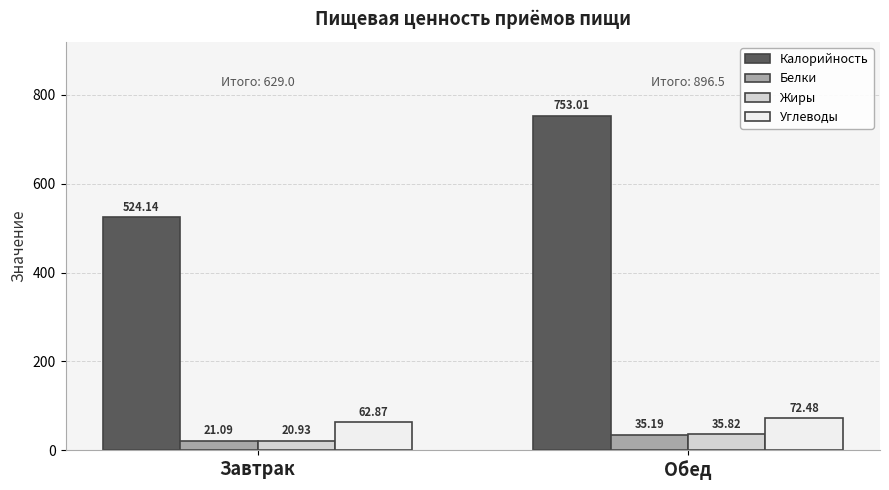

List the labels in order of Жиры value, largest first.

Обед, Завтрак